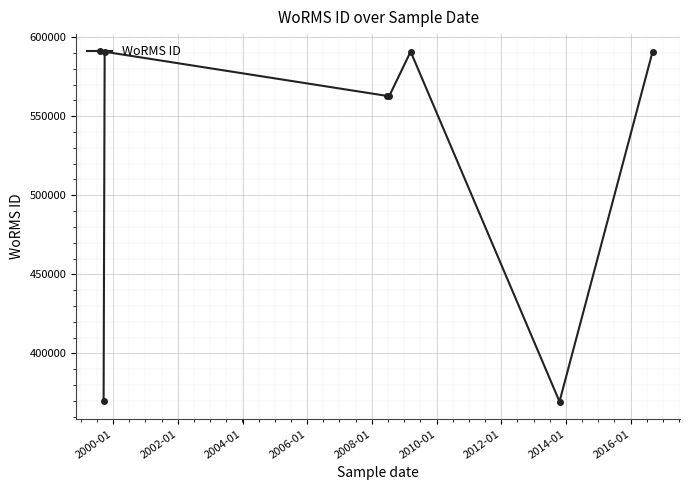

What is the value of the 6th point from the left?

369473